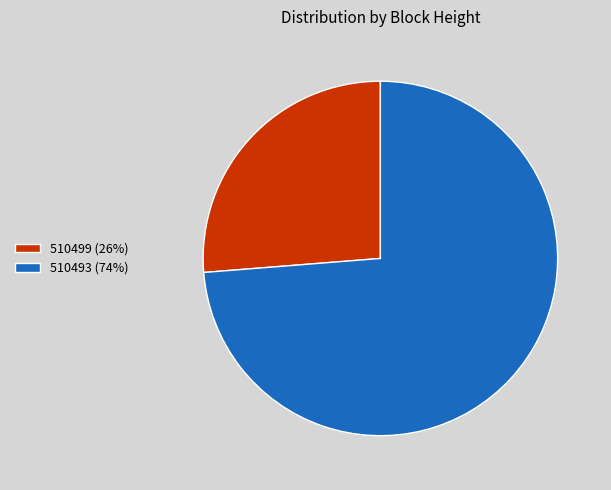

Do 510499 (26%) and 510493 (74%) together represent more than half of the pie?

Yes